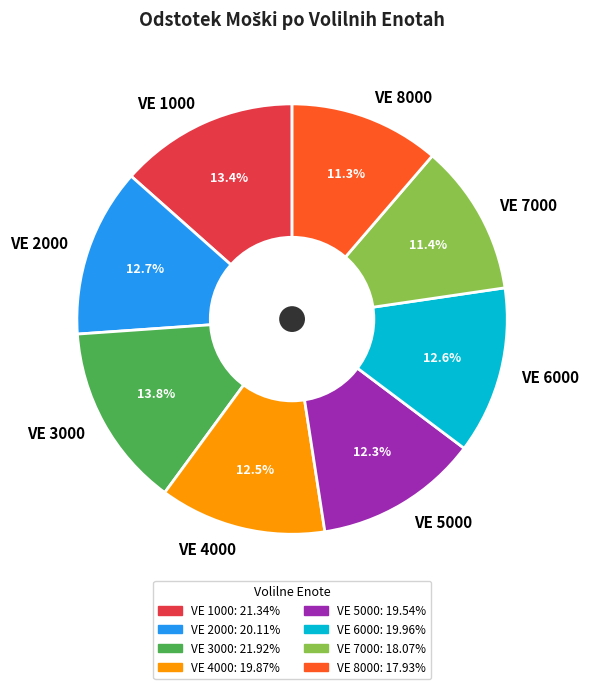

Does any single category account for the majority?

No